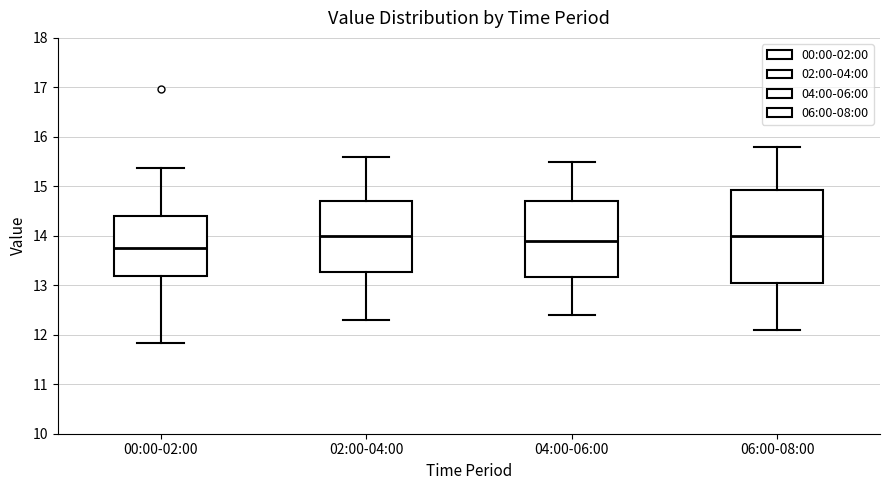

Which box is the tallest, from its lower edge to its upper edge?

06:00-08:00